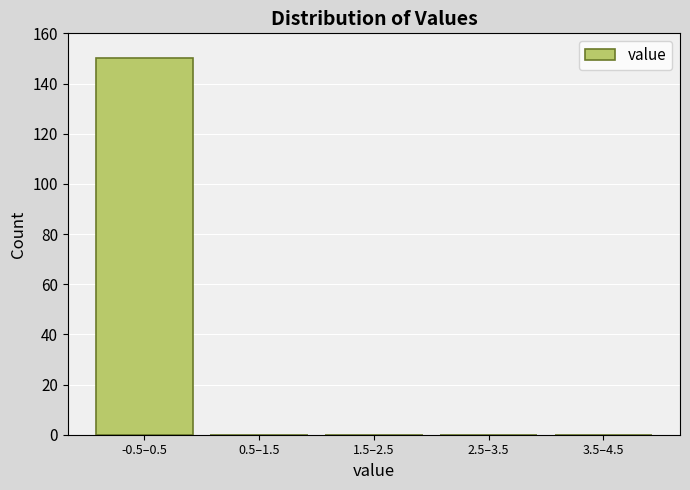

Reading left to right, what are all the values shown in this chart?

-0.5–0.5=150	0.5–1.5=0	1.5–2.5=0	2.5–3.5=0	3.5–4.5=0